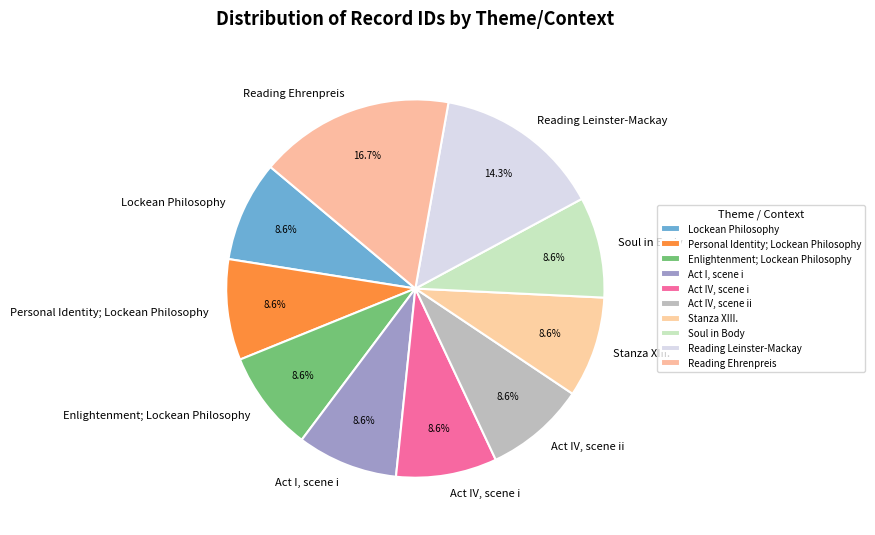

Is Stanza XIII. the majority of the pie?

No